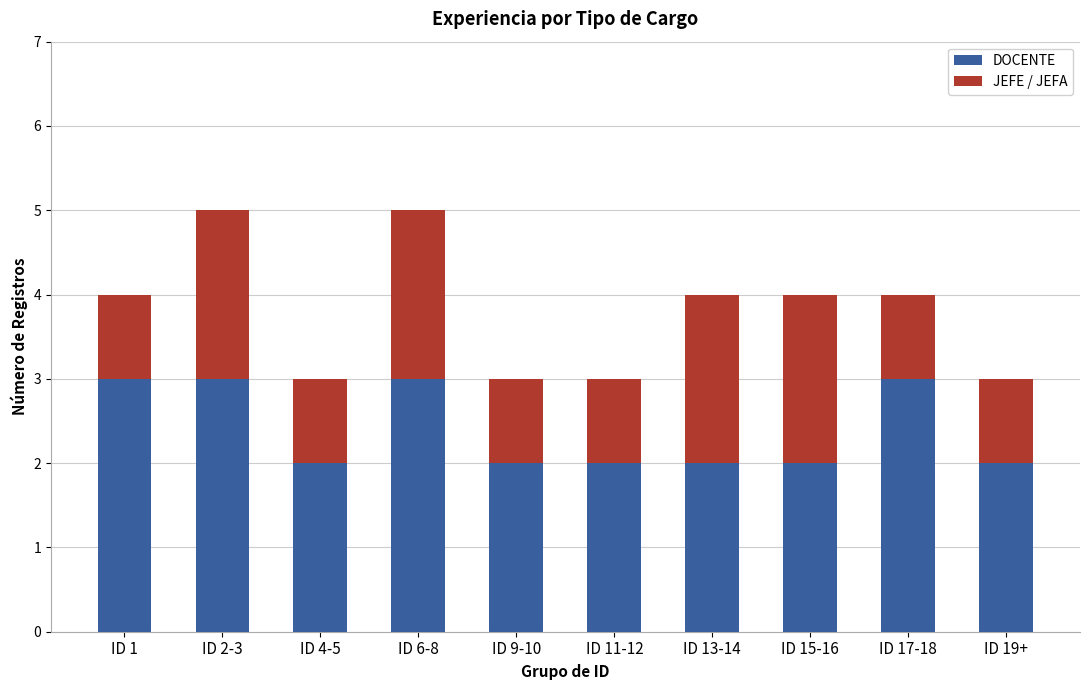

Reading right to left, transcribe the values for DOCENTE.

ID 19+=2	ID 17-18=3	ID 15-16=2	ID 13-14=2	ID 11-12=2	ID 9-10=2	ID 6-8=3	ID 4-5=2	ID 2-3=3	ID 1=3